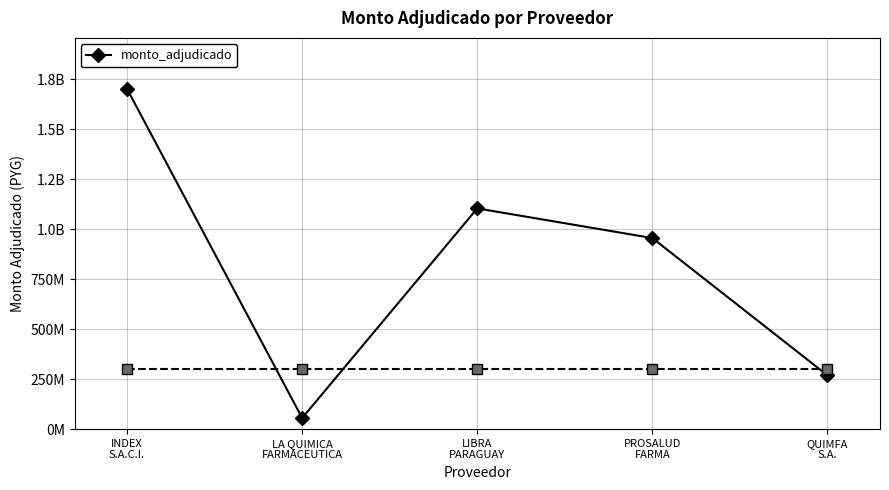

Which label corresponds to the largest value in the chart?

INDEX
S.A.C.I.